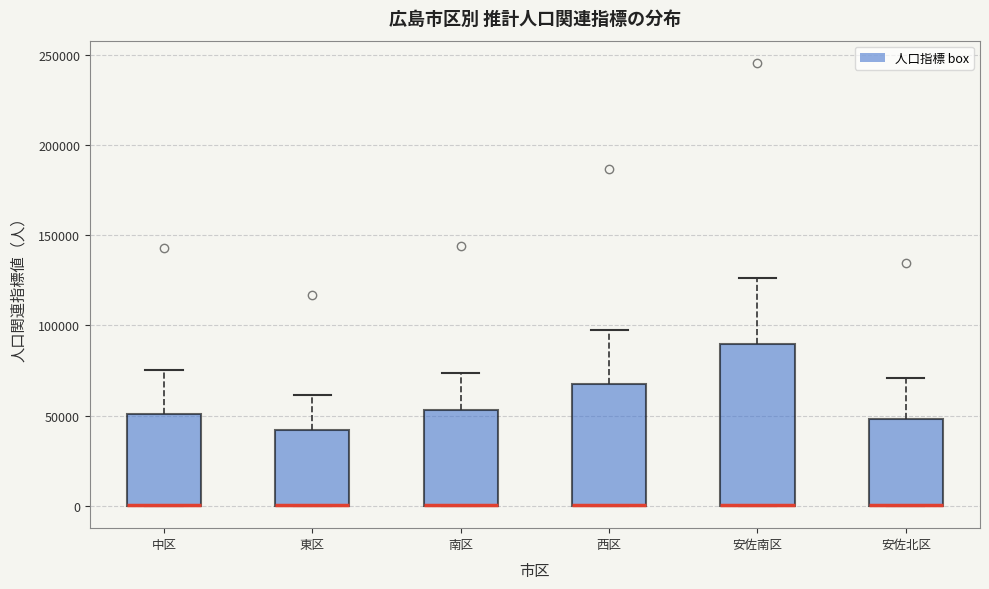

Reading left to right, read every box against the y-axis: the position of its median line, the range the box covers, and the ends of its whiskers. The values are not printed on the chart, so give them approximately, as read against the axis.

中区: median 0 (drawn on the box's lower edge), box 0 to 50000, whiskers 0 to 75000
東区: median 0 (drawn on the box's lower edge), box 0 to 40000, whiskers 0 to 60000
南区: median 0 (drawn on the box's lower edge), box 0 to 55000, whiskers 0 to 75000
西区: median 0 (drawn on the box's lower edge), box 0 to 65000, whiskers 0 to 95000
安佐南区: median 0 (drawn on the box's lower edge), box 0 to 90000, whiskers 0 to 125000
安佐北区: median 0 (drawn on the box's lower edge), box 0 to 50000, whiskers 0 to 70000